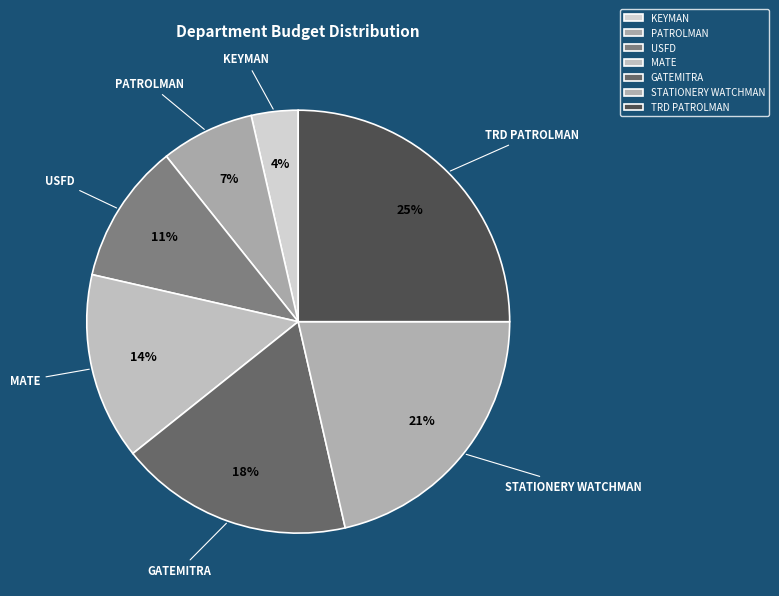

To the nearest percent, what is the combined percentage of PATROLMAN and KEYMAN?

11%